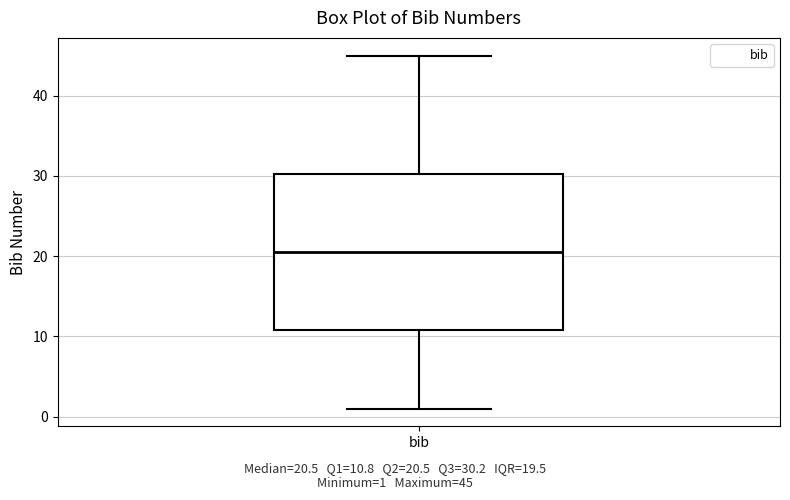

Where does the lower whisker of the box for bib end on the y-axis? The values are not printed on the chart, so give them approximately, as read against the axis.

1